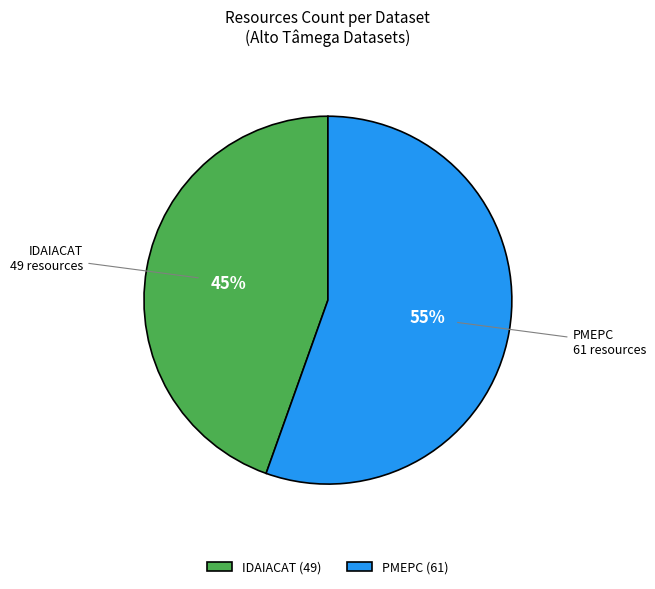

Which slice is the smallest?

IDAIACAT (49)